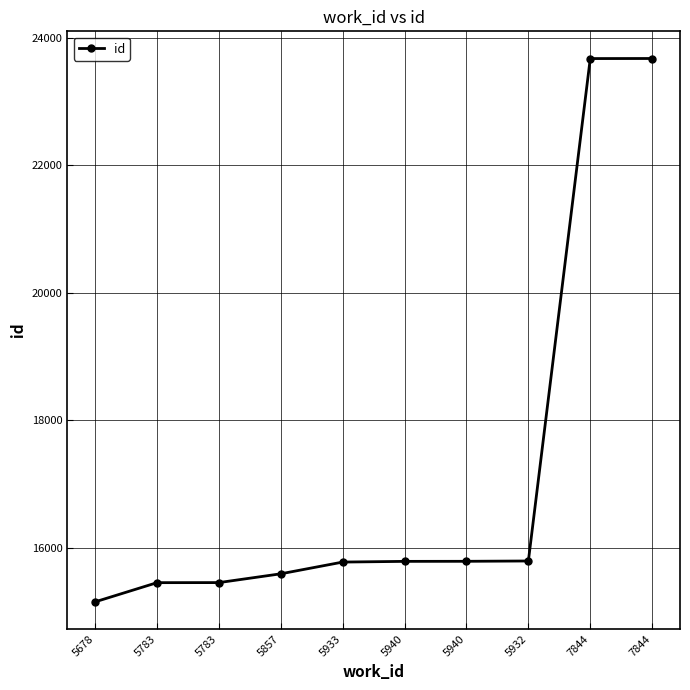

Count the number of categories in the chart.

10